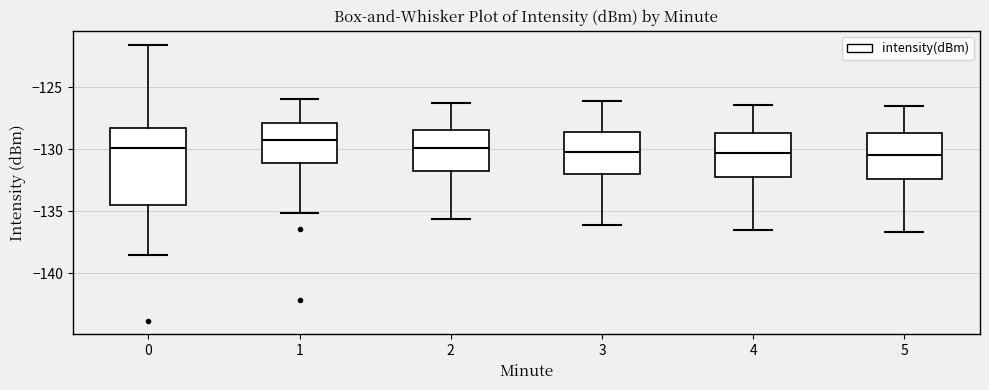

Reading left to right, read every box against the y-axis: the position of its median line, the range the box covers, and the ends of its whiskers. The values are not printed on the chart, so give them approximately, as read against the axis.

0: median -130.0, box -134.5 to -128.5, whiskers -138.5 to -121.5
1: median -129.0, box -131.0 to -128.0, whiskers -135.0 to -126.0
2: median -130.0, box -131.5 to -128.5, whiskers -135.5 to -126.5
3: median -130.0, box -132.0 to -128.5, whiskers -136.0 to -126.0
4: median -130.5, box -132.0 to -128.5, whiskers -136.5 to -126.5
5: median -130.5, box -132.5 to -128.5, whiskers -136.5 to -126.5